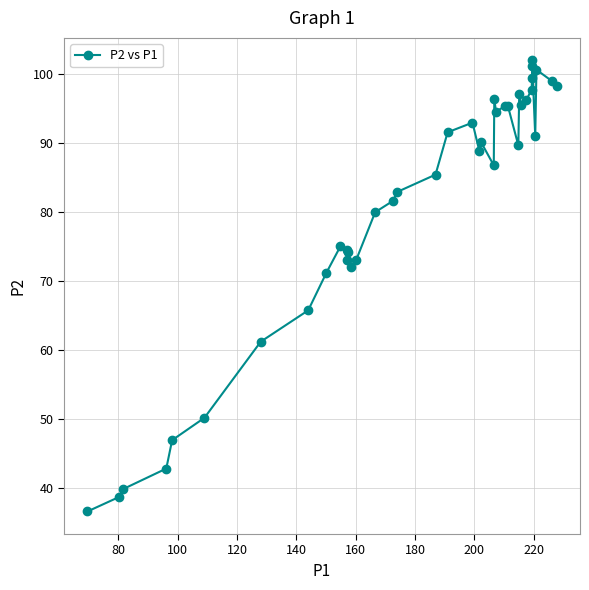

What is the average value?

80.6